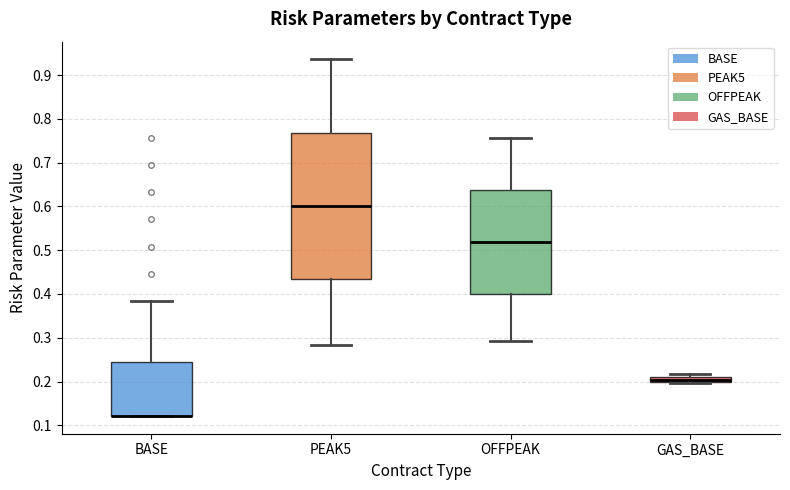

Comparing the boxes themselves (not the whiskers), which one is the tallest?

PEAK5